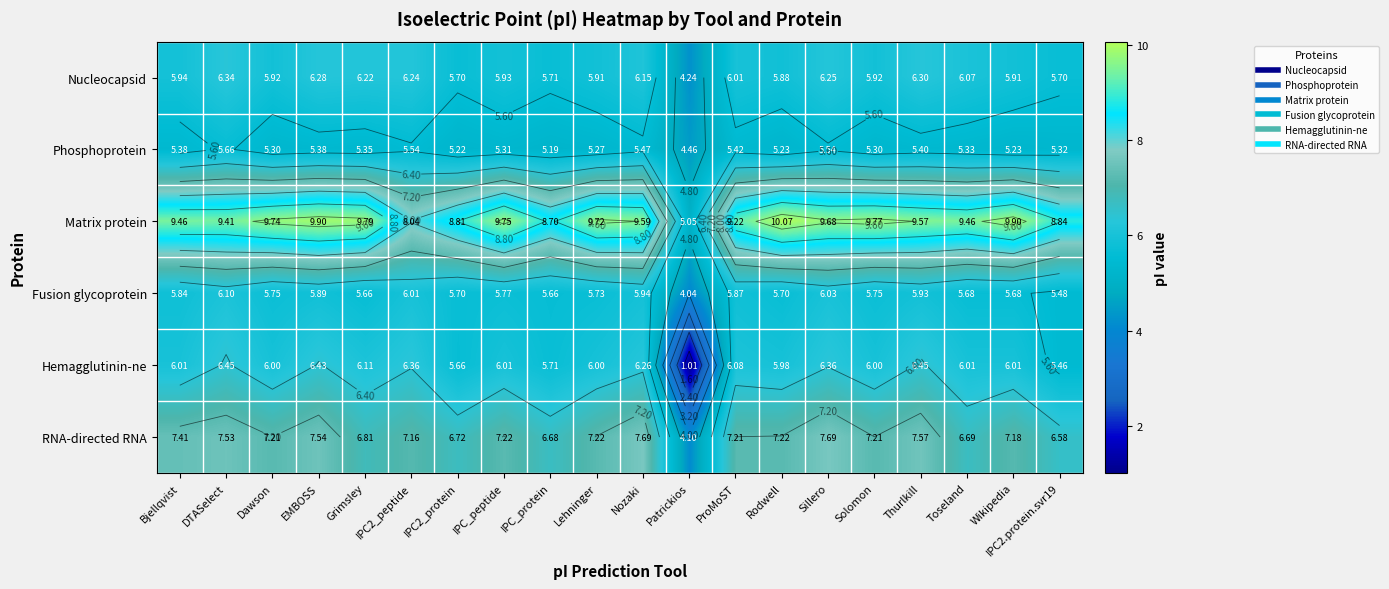

Between IPC2_peptide and Thurlkill, which series saw the biggest shift?

Matrix protein